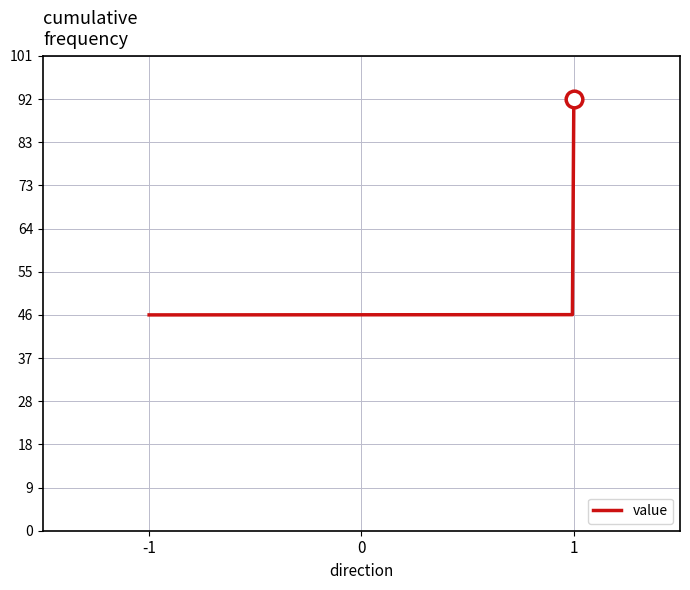

What is the difference between the maximum and minimum values?

45.9